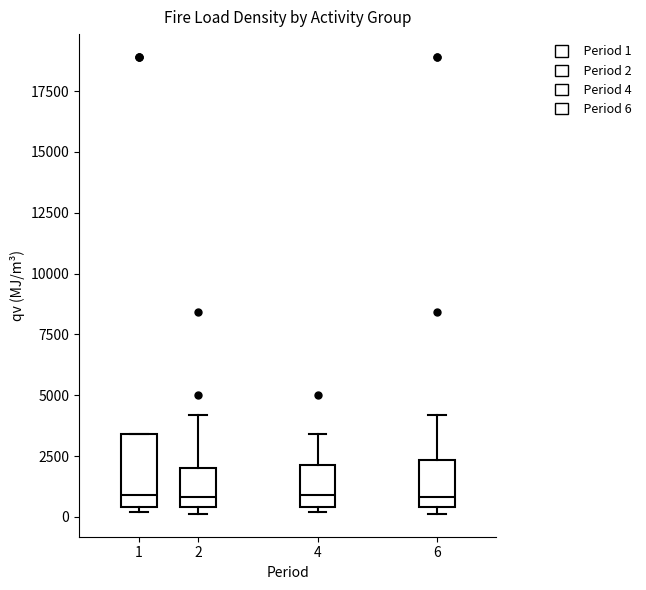

Which box is the tallest, from its lower edge to its upper edge?

1